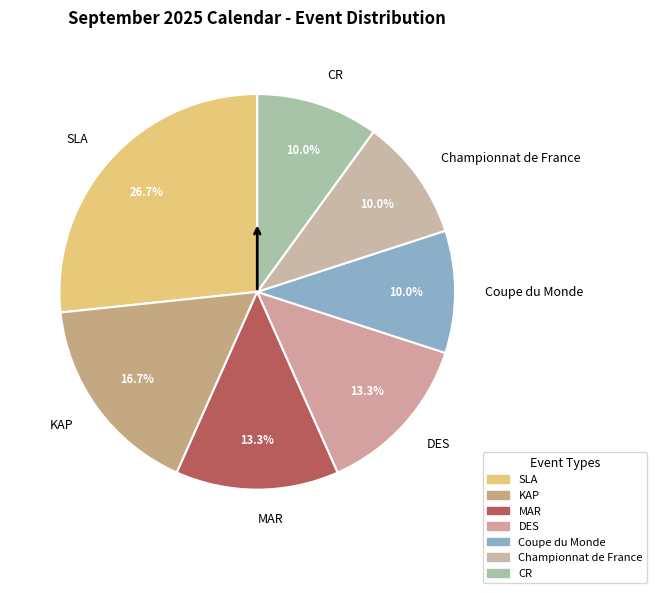

To the nearest percent, what is the combined percentage of Coupe du Monde and CR?

20%